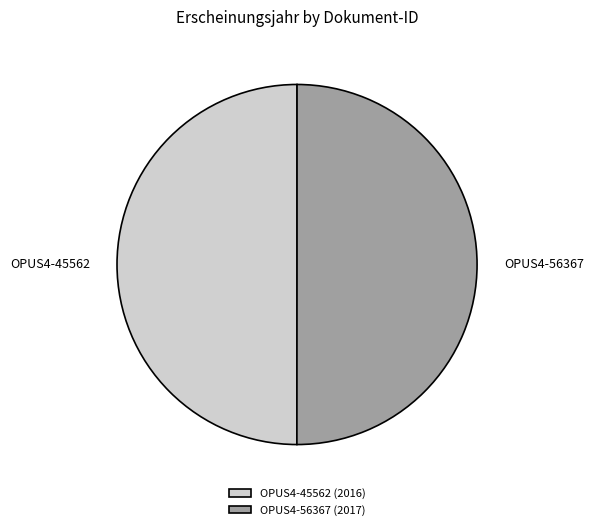

The OPUS4-56367 slice represents 39% of the pie. True or false?

False